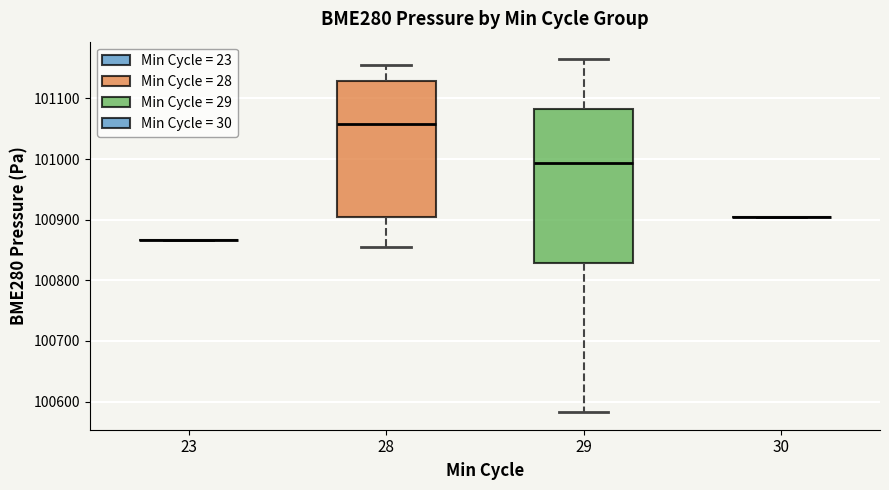

Reading left to right, transcribe this box plot: for each box, give where its median line is, the range the box spans, and where its two whiskers end, as read against the y-axis. The values are not printed on the chart, so give them approximately, as read against the axis.

23: box collapsed to a line at 100870, whiskers 100870 to 100870
28: median 101060, box 100900 to 101130, whiskers 100860 to 101150
29: median 100990, box 100830 to 101080, whiskers 100580 to 101160
30: box collapsed to a line at 100900, whiskers 100900 to 100900